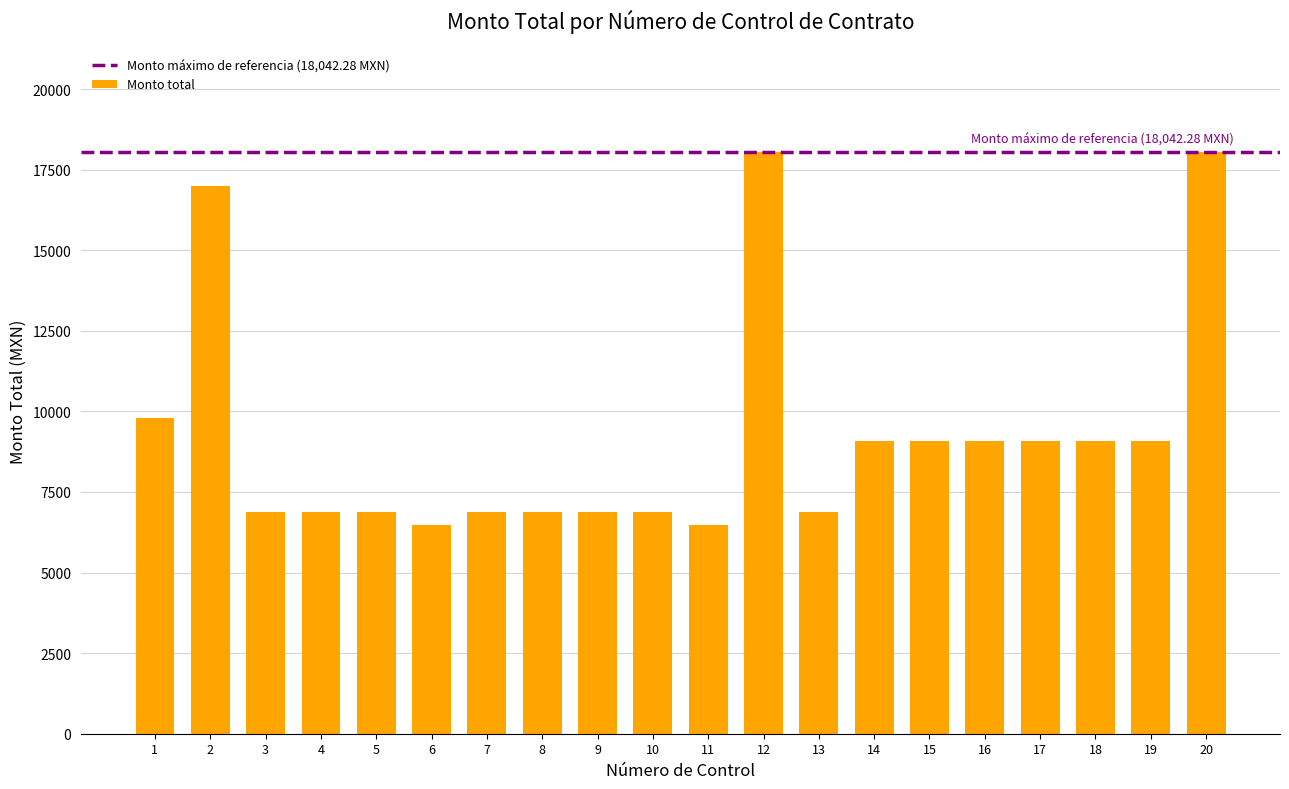

Reading left to right, what are all the values shown in this chart?

9786.9	17005.4	6869.2	6869.2	6869.2	6490.3	6869.2	6869.2	6869.2	6869.2	6490.3	18042.3	6869.2	9095.8	9095.8	9095.8	9095.8	9095.8	9095.8	18042.3